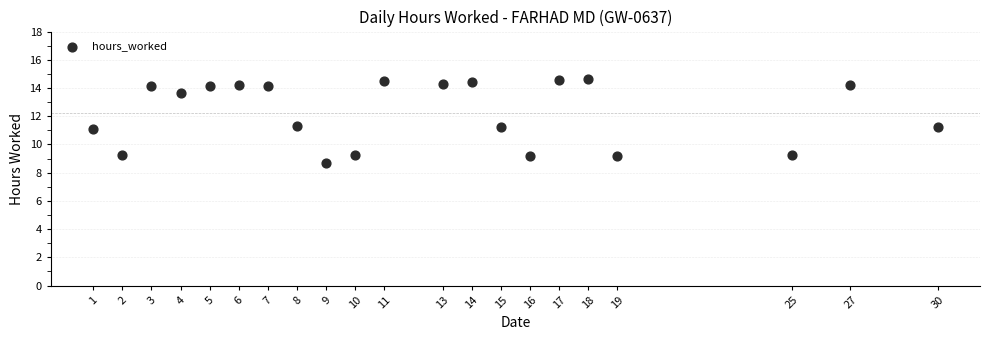

What is the range of X values (max minus min)?

29.0